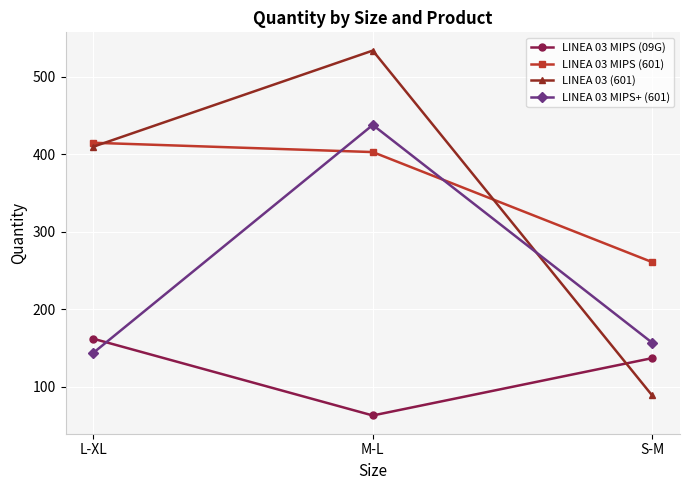

How many categories are shown in the chart?

3